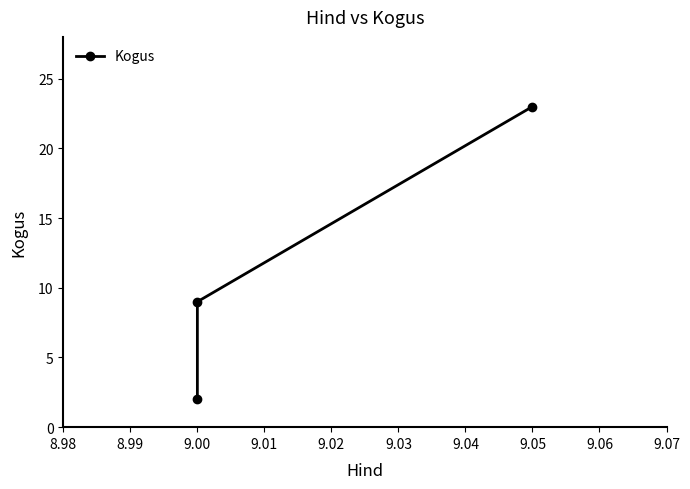

Is this an area chart (filled region under the line)?

No